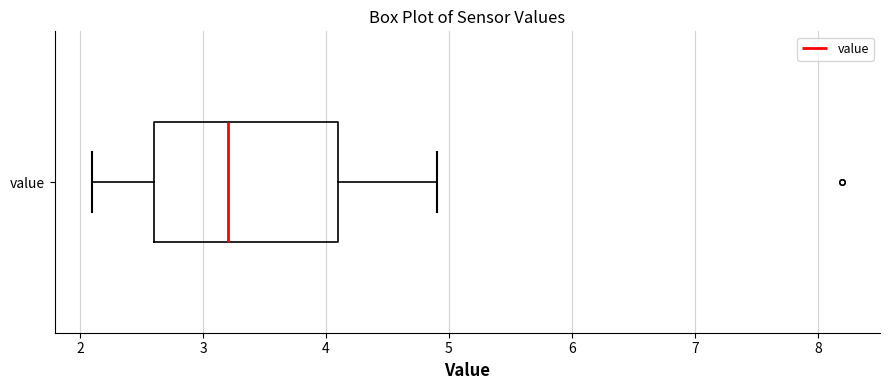

Read this box plot against the x-axis: the position of the median line, the range covered by the box, and the ends of both whiskers. The values are not printed on the chart, so give them approximately, as read against the axis.

median 3.2, box 2.6 to 4.1, whiskers 2.1 to 4.9